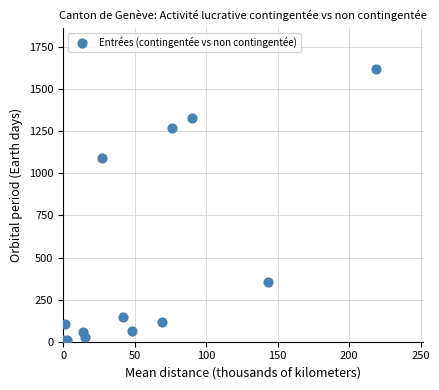

What Y value in the scatter plot is closest to 811?

1088